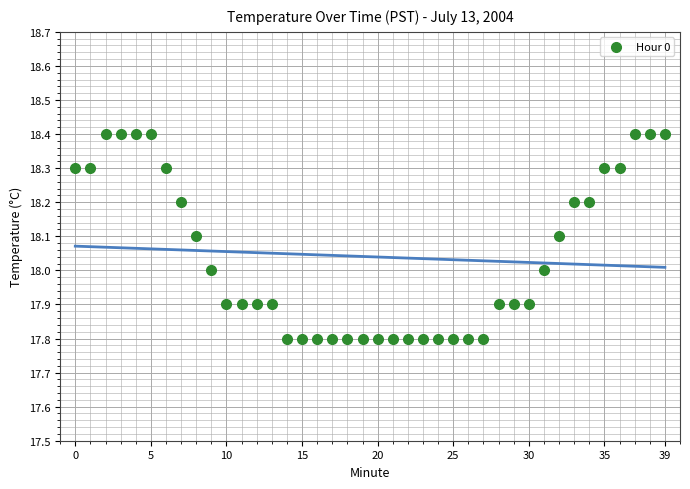

What is the range of Y values (max minus min)?

0.6